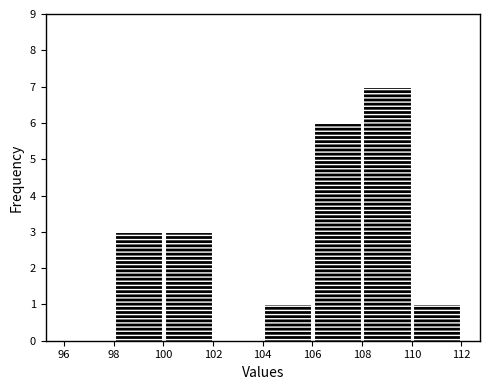

How tall is the bar that spans 106 to 108 on the x-axis? The values are not printed on the chart, so give them approximately, as read against the axis.

6